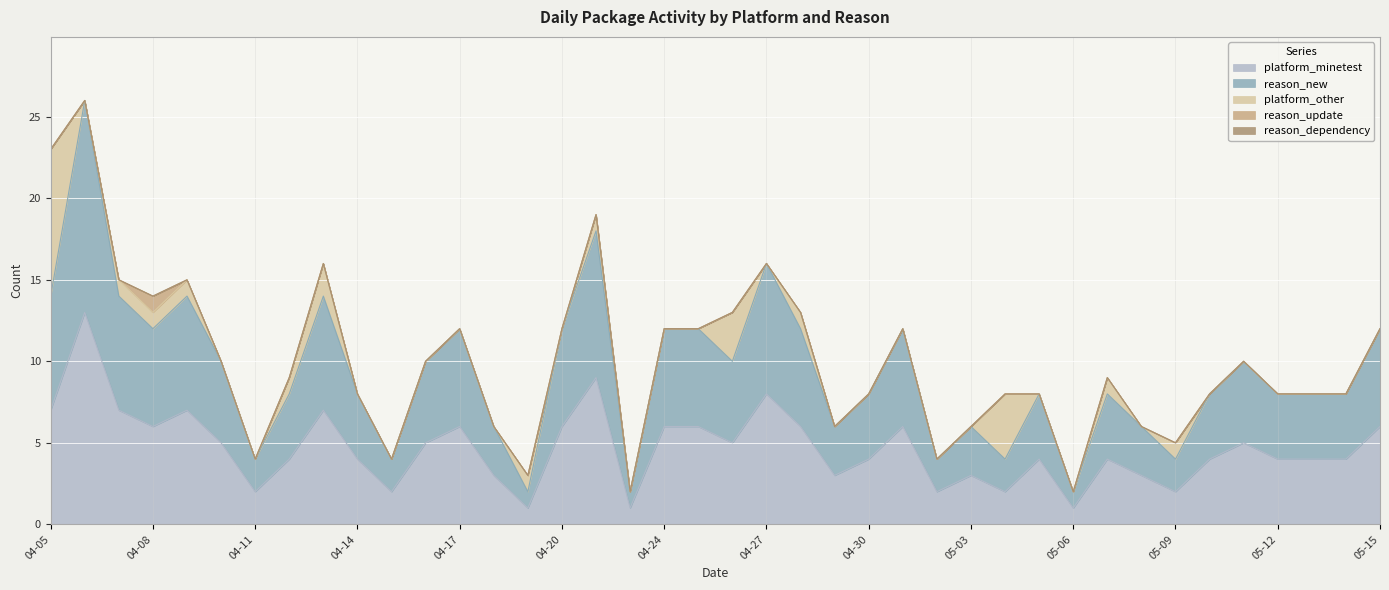

Where is platform_minetest nearest to the value 7?

04-05